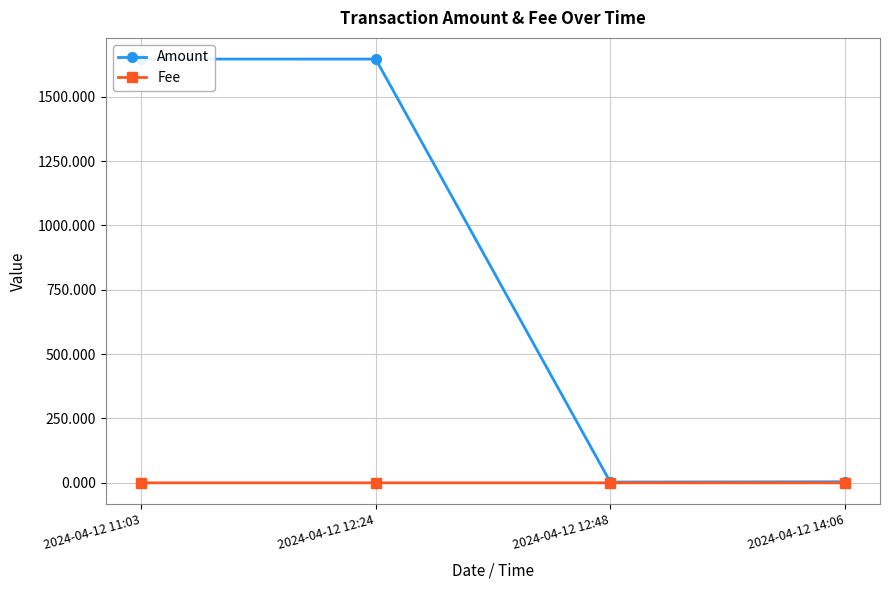

Count the Fee values in the range 0 to 1.

4